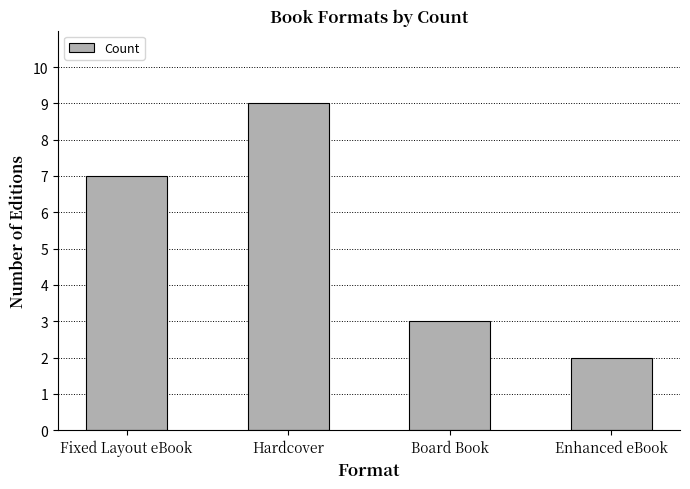

How many values are below 7?

2